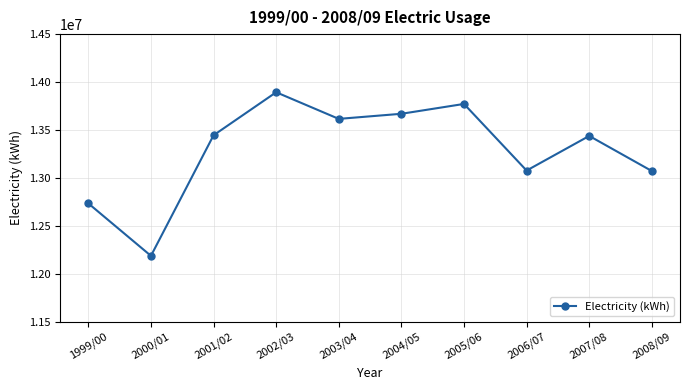

What is the difference between the values at 2008/09 and 2003/04?

543552